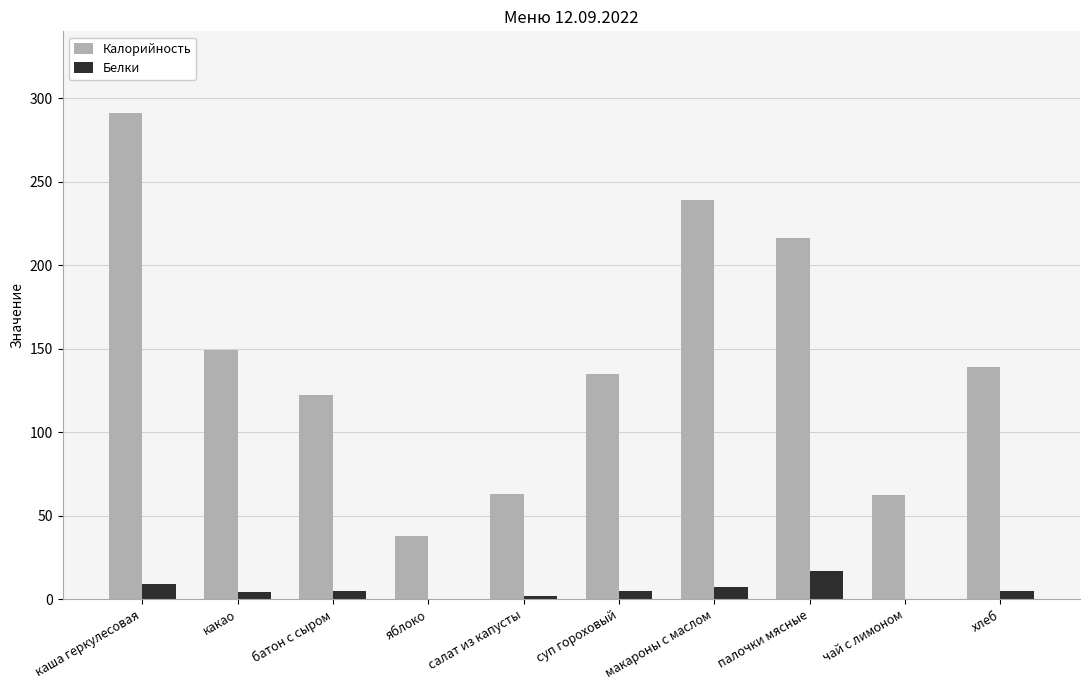

How many groups of bars are there?

10